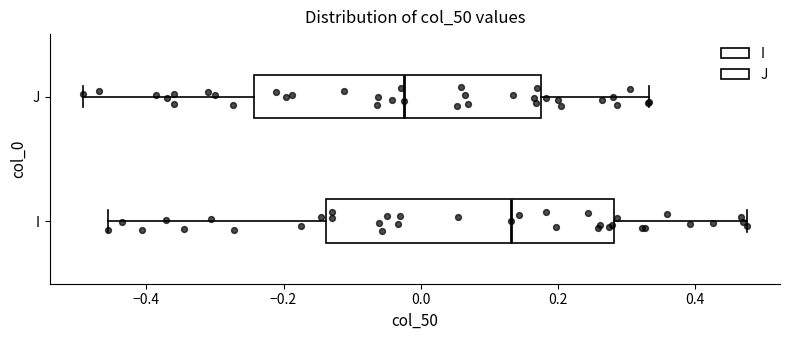

Which box has the furthest to the left median line?

J